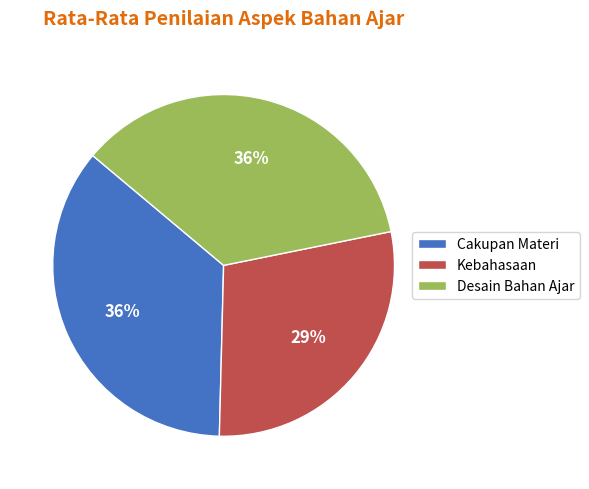

The Desain Bahan Ajar slice represents 49% of the pie. True or false?

False